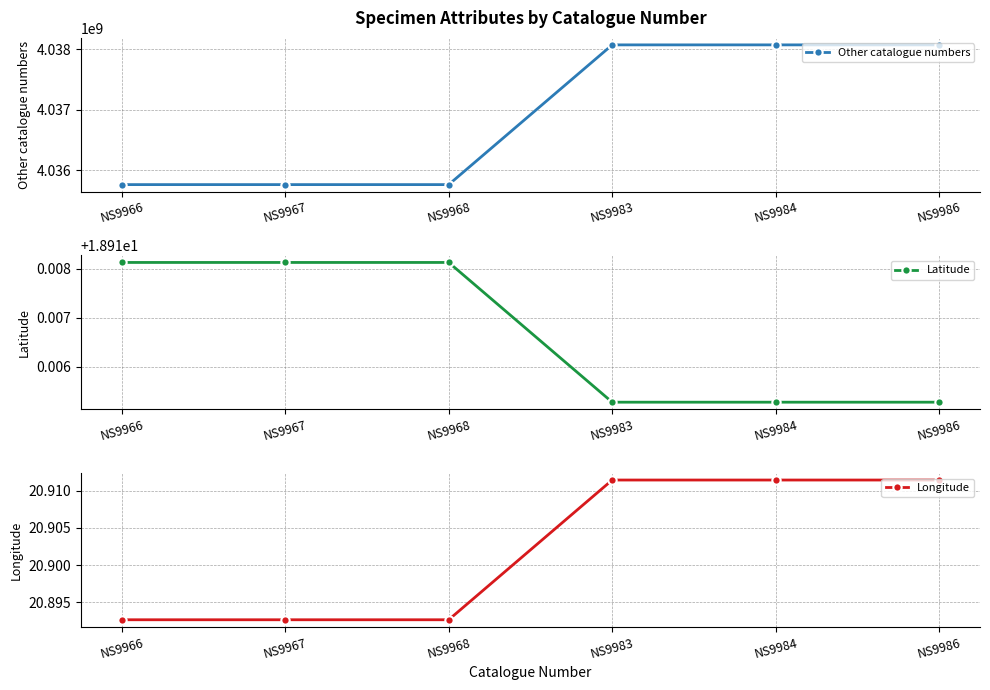

True or false: Longitude and Other catalogue numbers intersect in this chart.

False